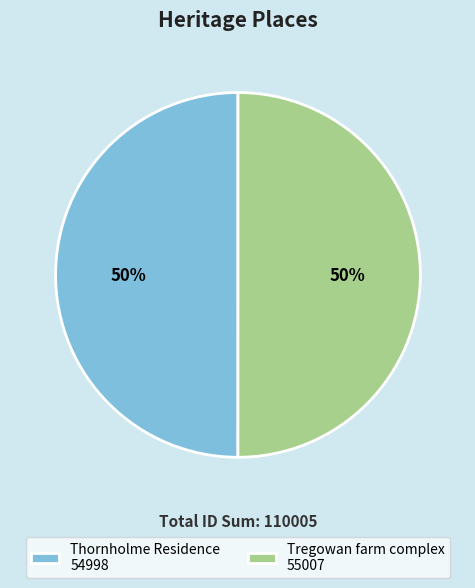

Do Tregowan farm complex 55007 and Thornholme Residence 54998 together represent more than half of the pie?

Yes